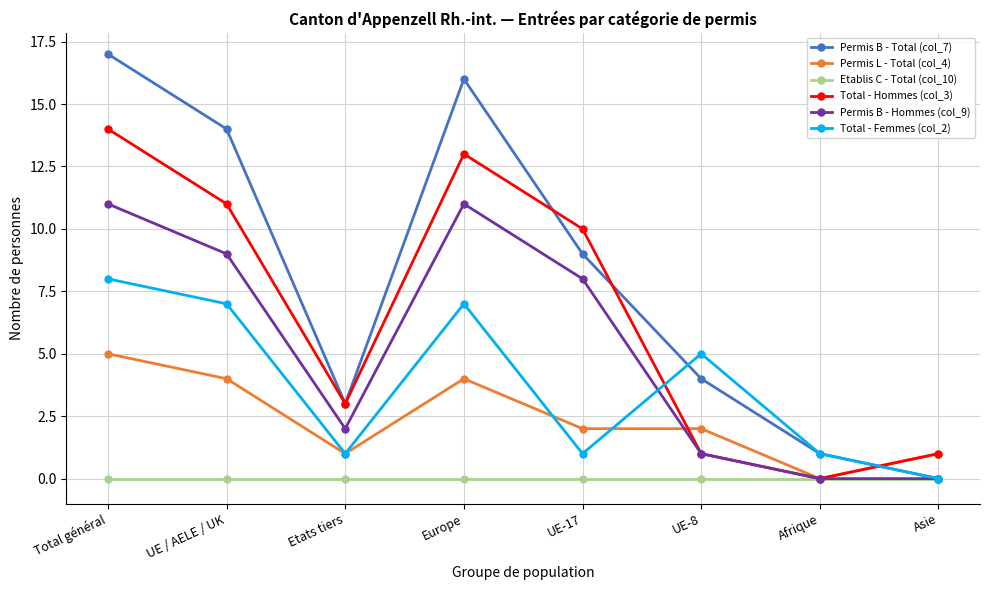

The Permis L - Total (col_4) series shows 2 at UE-8. True or false?

True